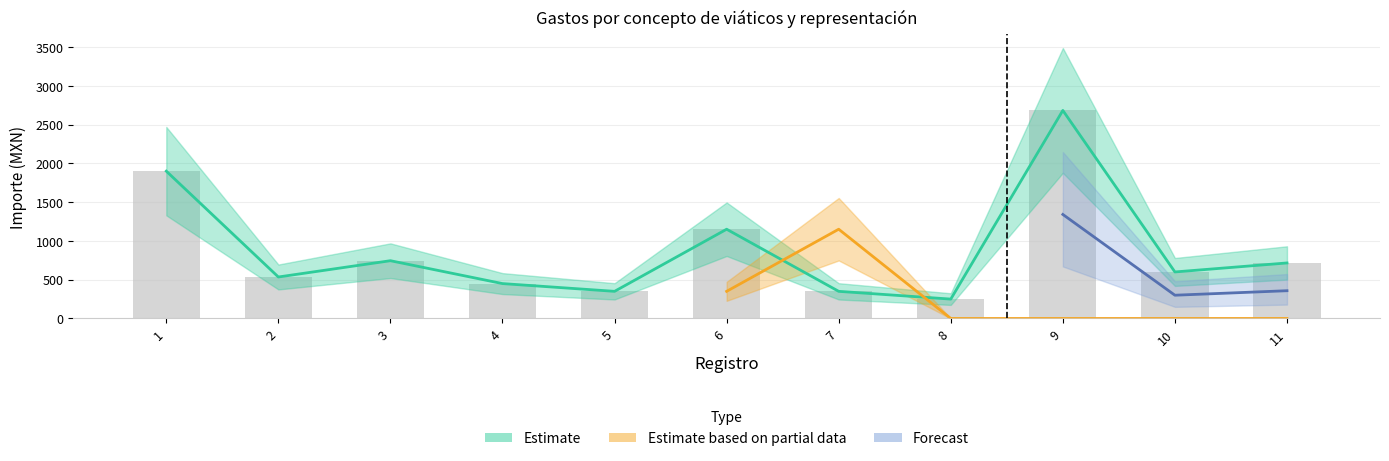

At how many categories does at least one series exceed 1642?

2